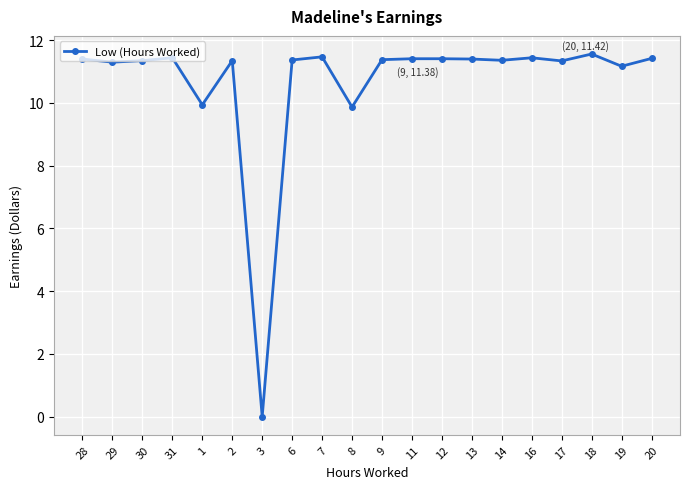

The value at 13 is 6.7. True or false?

False